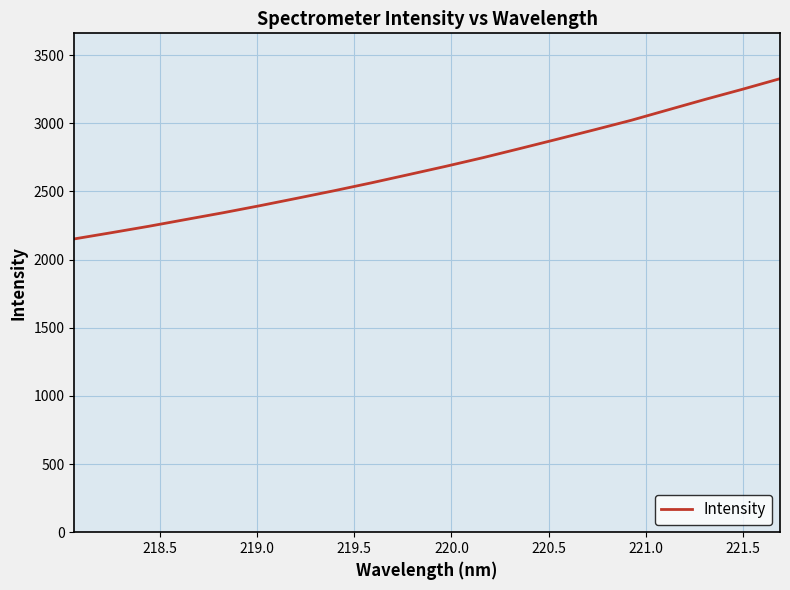

Does the chart display data point markers on the line(s)?

No